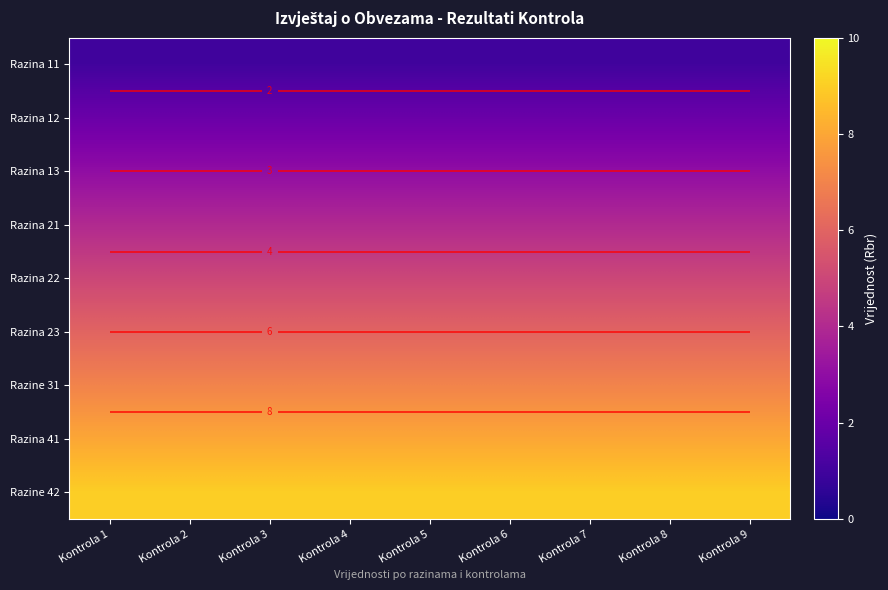

At Kontrola 1, list the series in order from largest to smallest.

Razine 42, Razina 41, Razine 31, Razina 23, Razina 22, Razina 21, Razina 13, Razina 12, Razina 11